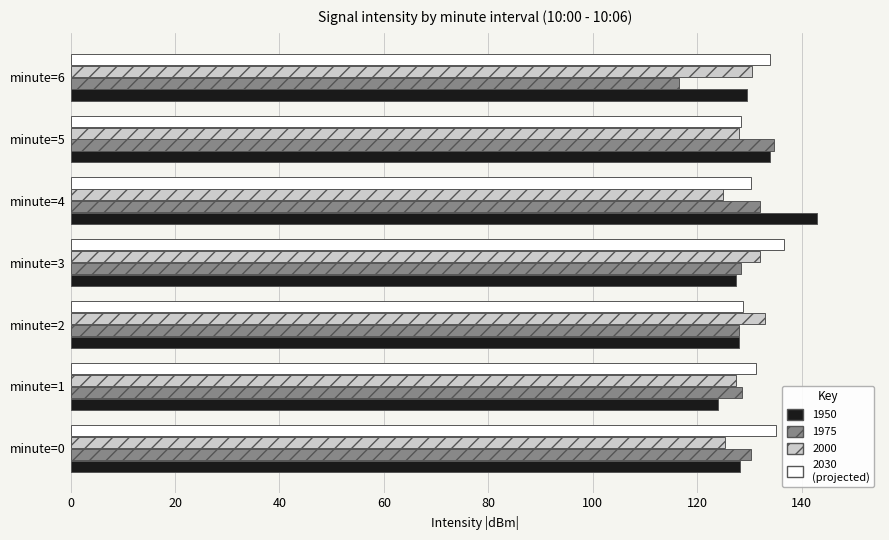

What is the spread (max minus min) of values at minute=4?

18.0